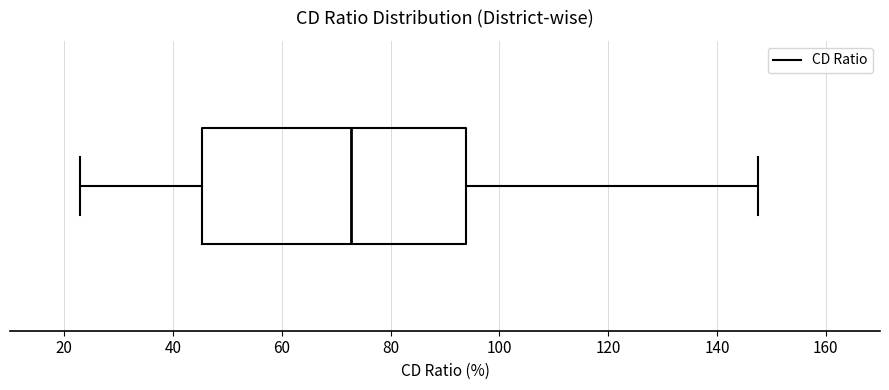

Read this box plot against the x-axis: the position of the median line, the range covered by the box, and the ends of both whiskers. The values are not printed on the chart, so give them approximately, as read against the axis.

median 72, box 46 to 94, whiskers 22 to 148